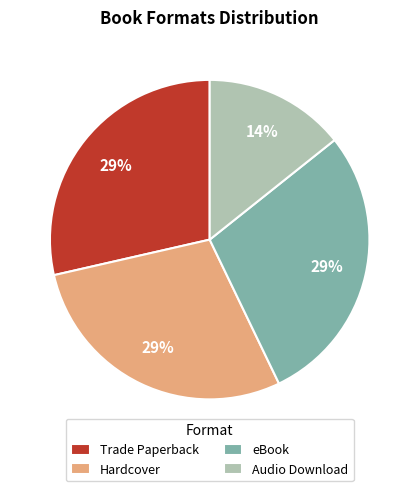

Count the number of slices in the pie.

4